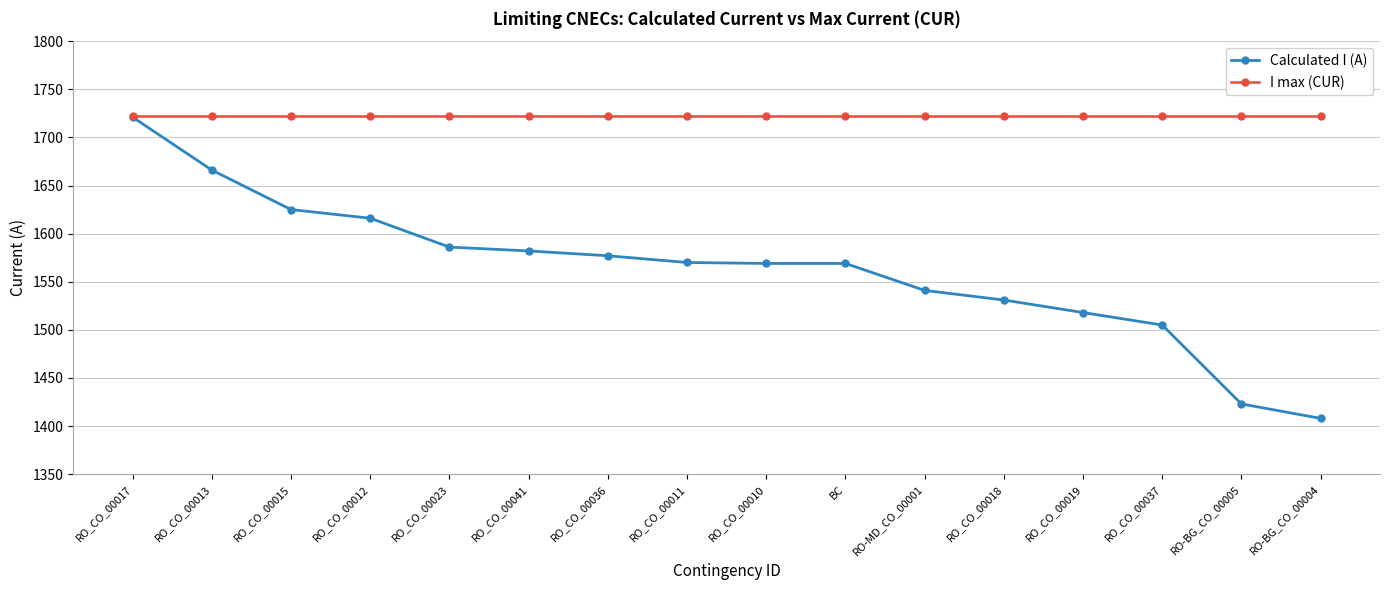

True or false: I max (CUR) has a value of 3091 at RO_CO_00012.

False